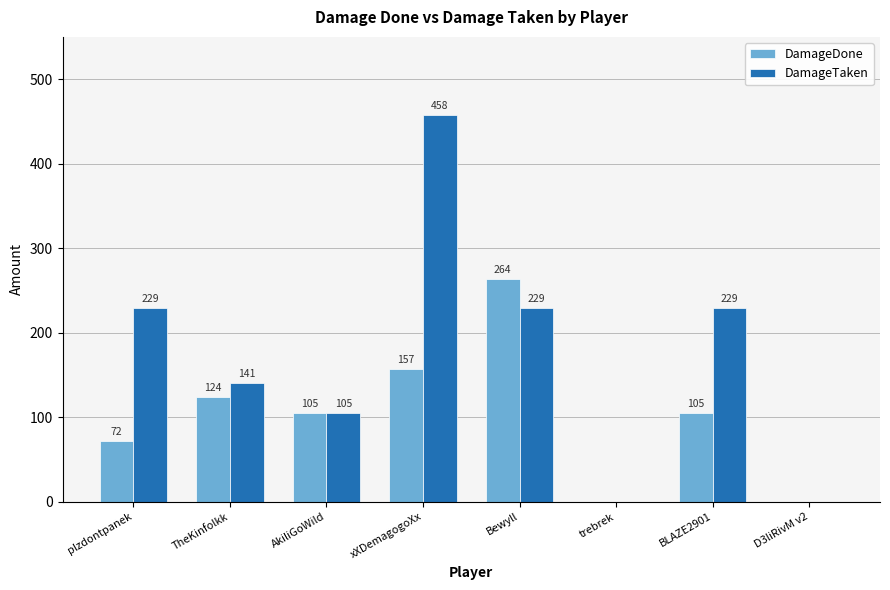

The value of DamageDone at TheKinfolkk is 124. True or false?

True